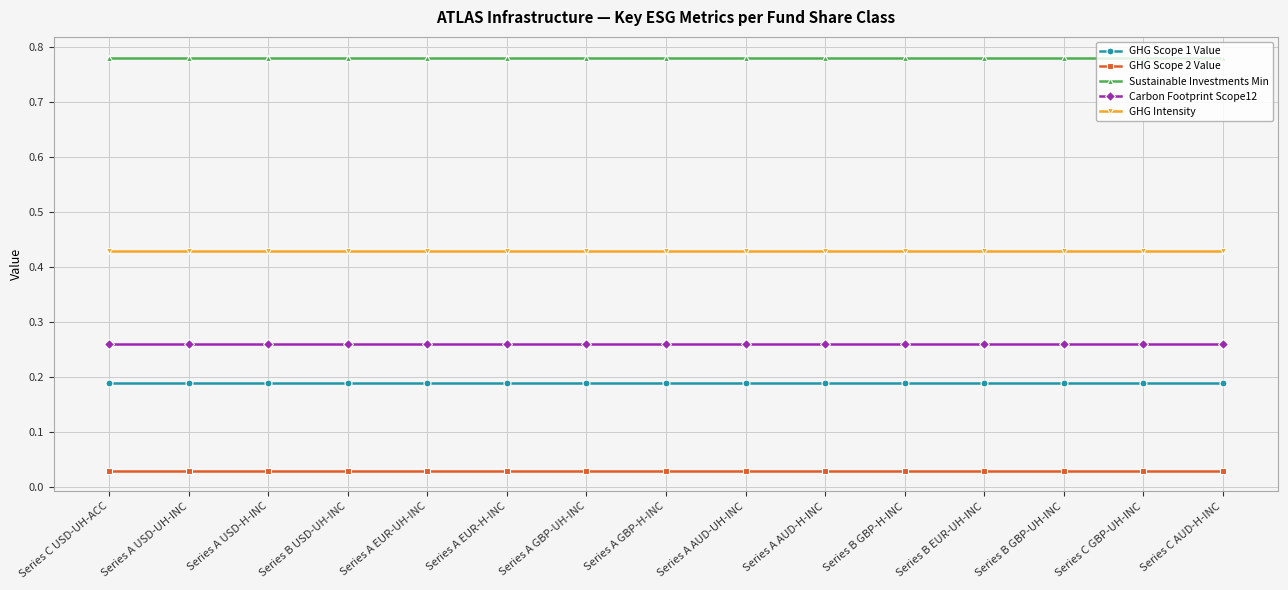

Count the number of data series in this chart.

5